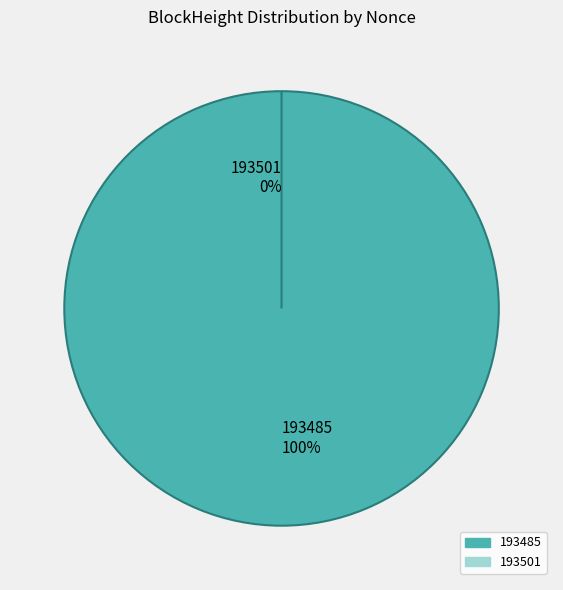

Is it true that 193485 is 91% of the pie?

False